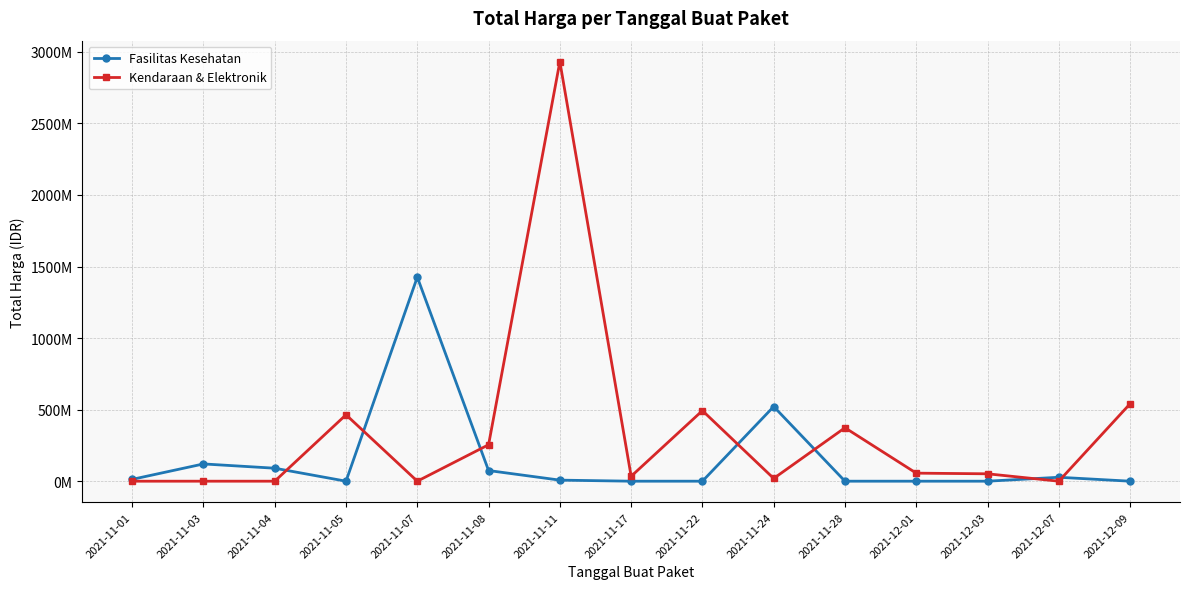

List the labels in order of Kendaraan & Elektronik value, largest first.

2021-11-11, 2021-12-09, 2021-11-22, 2021-11-05, 2021-11-28, 2021-11-08, 2021-12-01, 2021-12-03, 2021-11-17, 2021-11-24, 2021-11-01, 2021-11-03, 2021-11-04, 2021-11-07, 2021-12-07